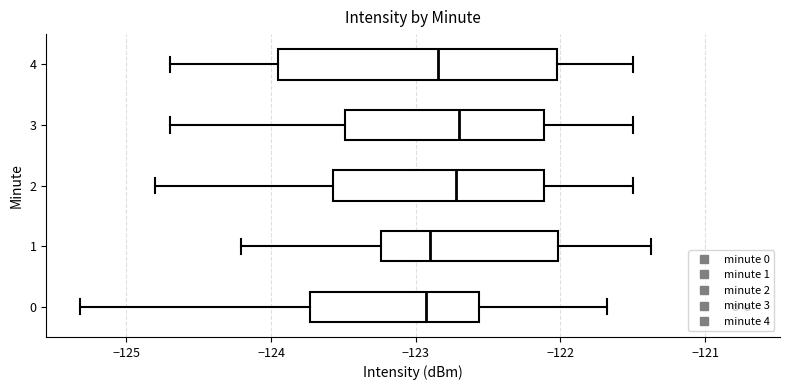

Where does the left whisker of the box at y = 3 end on the x-axis? The values are not printed on the chart, so give them approximately, as read against the axis.

-124.7